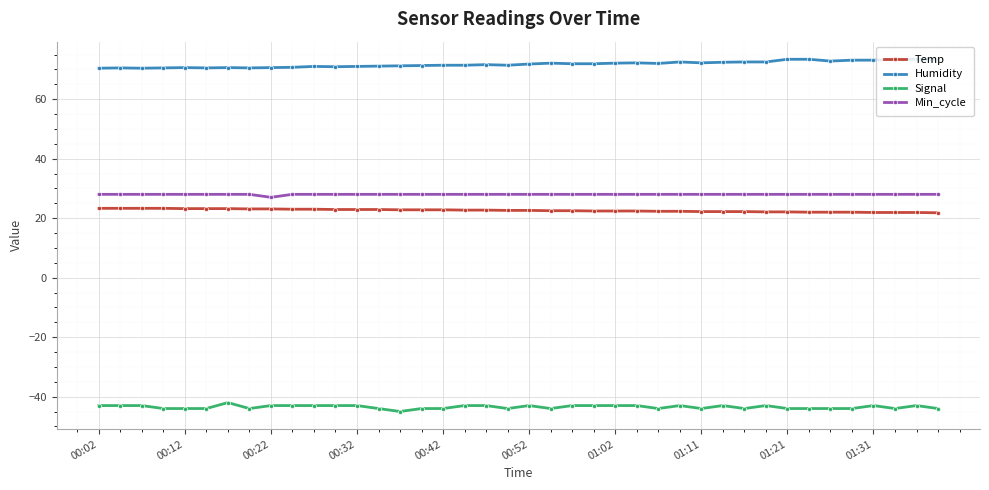

Count the number of data series in this chart.

4